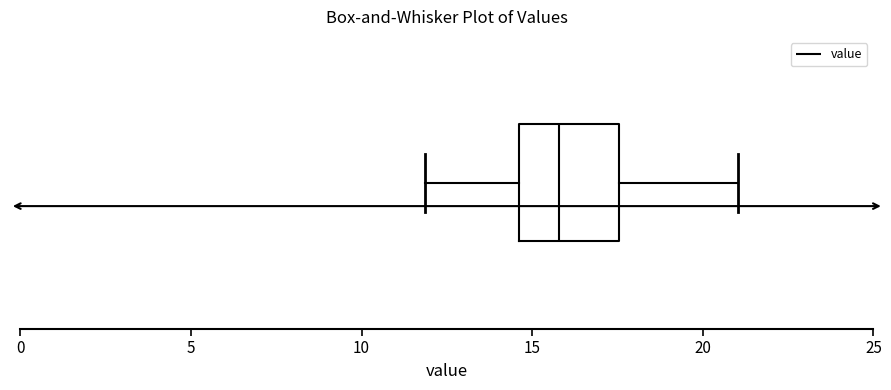

Transcribe this box plot: give where the median line is, the range the box spans, and where the two whiskers end, as read against the x-axis. The values are not printed on the chart, so give them approximately, as read against the axis.

median 16.0, box 14.5 to 17.5, whiskers 12.0 to 21.0